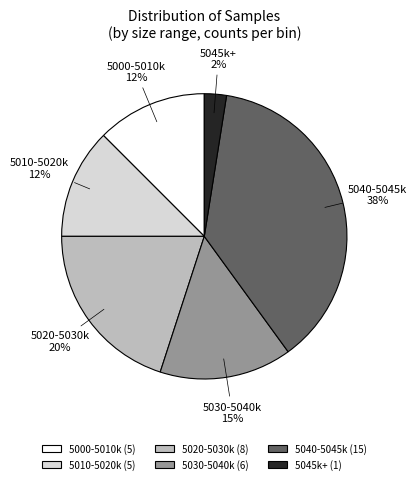

Does 5045k+ represent more than half of the total?

No